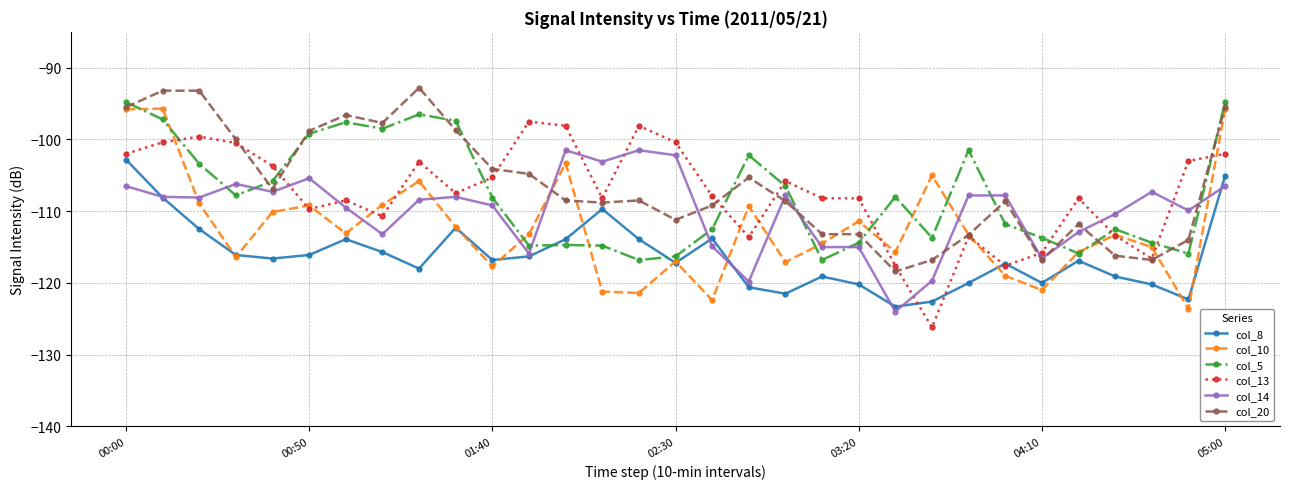

How many categories are shown in the chart?

31